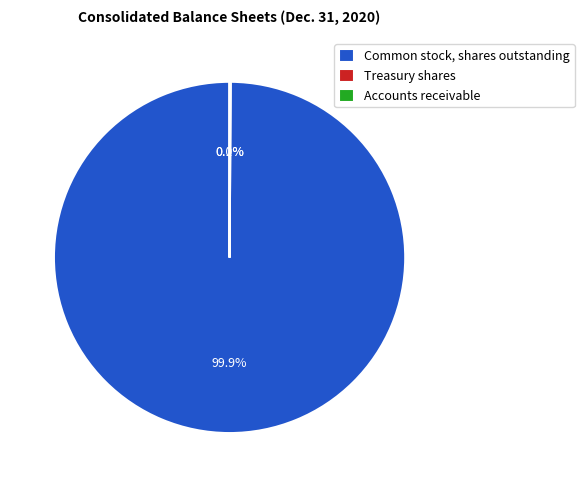

Which slice is the largest?

Common stock, shares outstanding